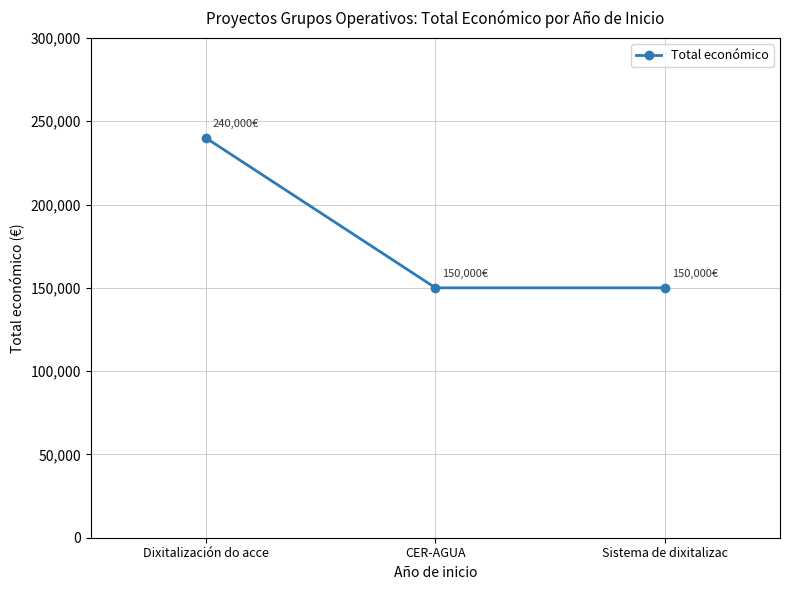

Between CER-AGUA and Dixitalización do acce, which is larger?

Dixitalización do acce